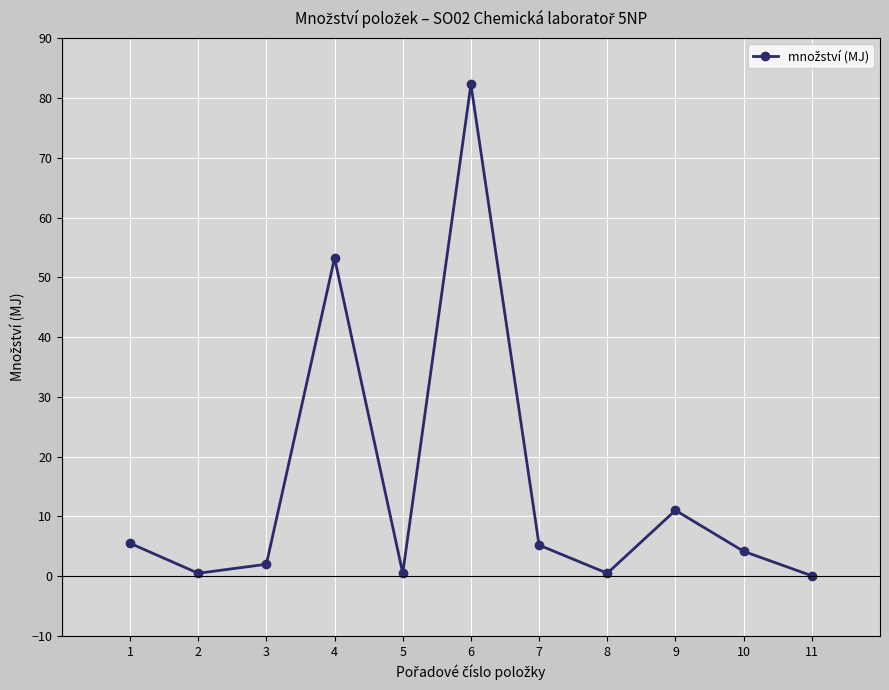

What is the value of the 3rd point from the left?

2.0